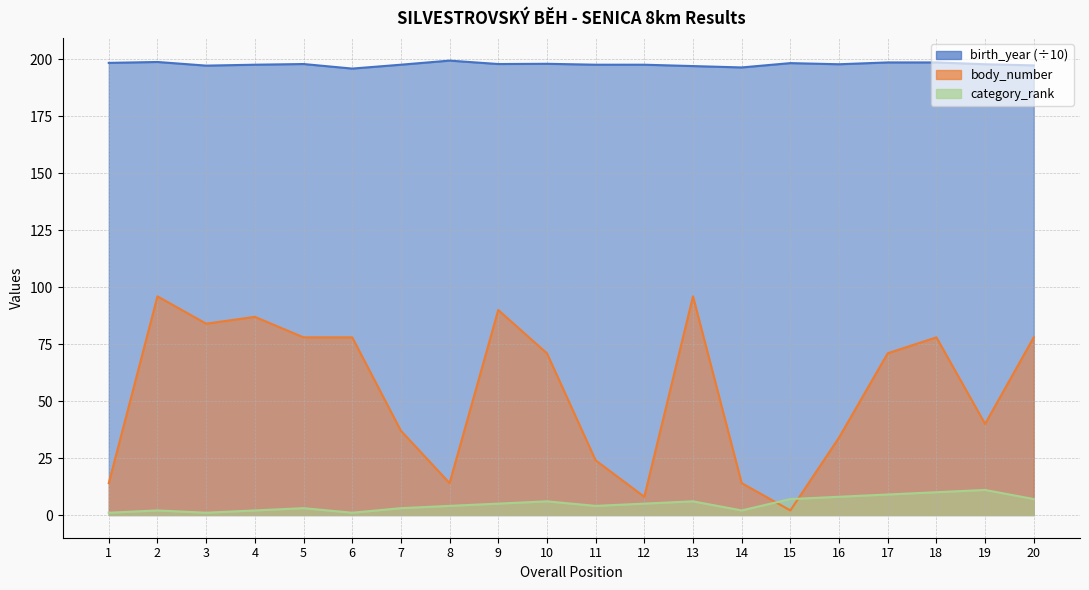

How many lines are shown in the chart?

3